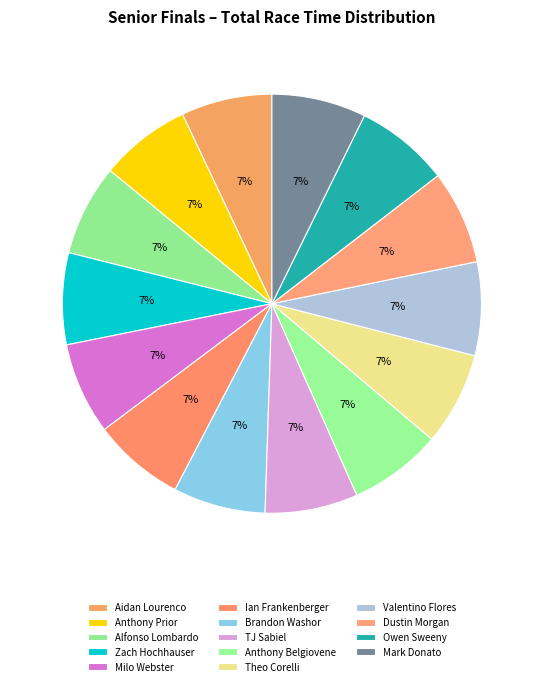

Which category has the biggest portion of the pie?

Mark Donato